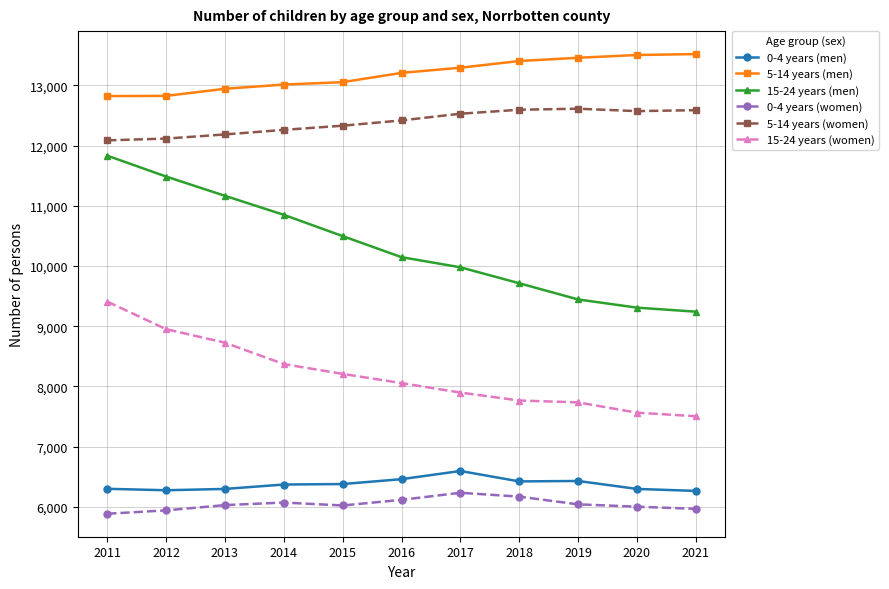

What is the value of the 0-4 years (women) point at the 8th from the left?

6170